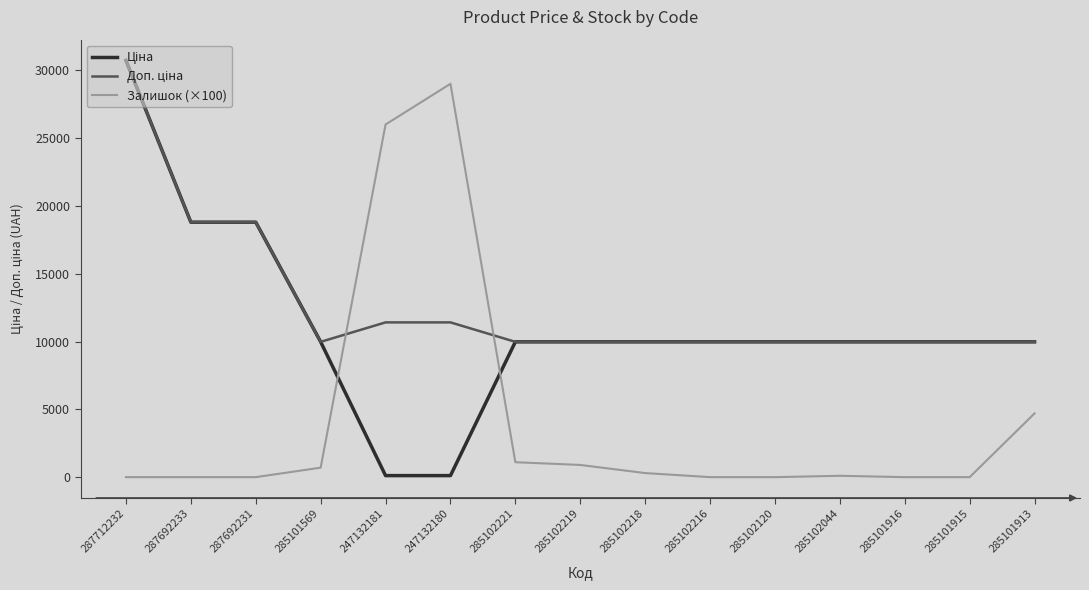

Which label corresponds to the largest value in the chart?

287712232